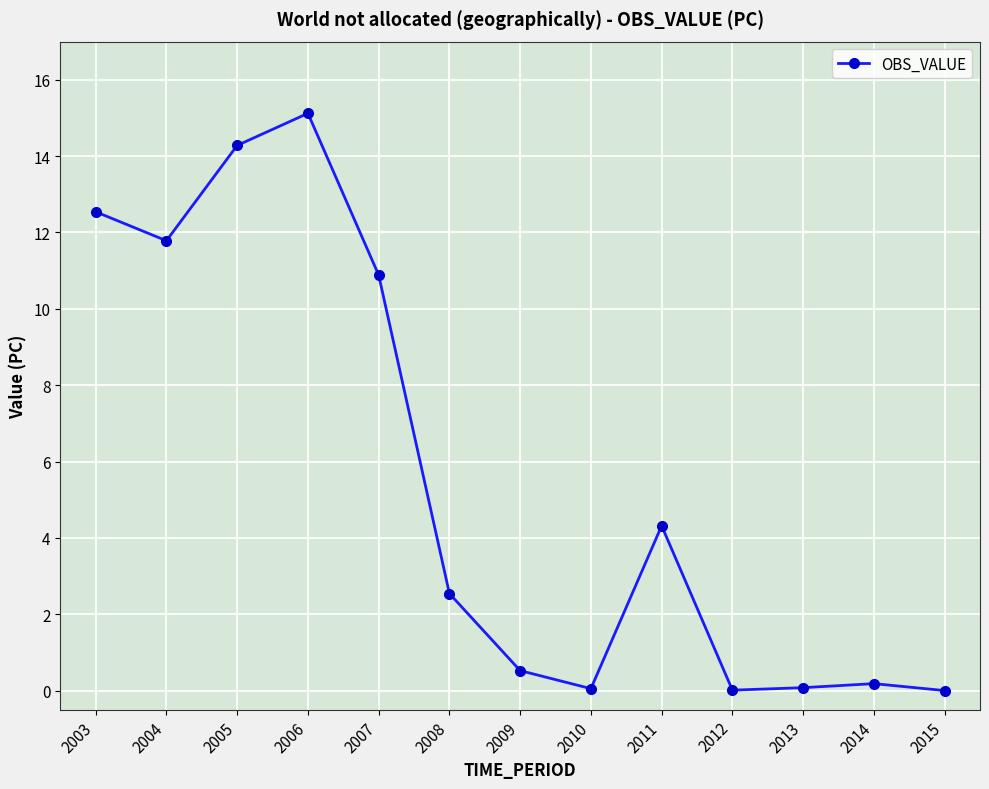

True or false: there are more than 0 points higher than both neighbors.

True